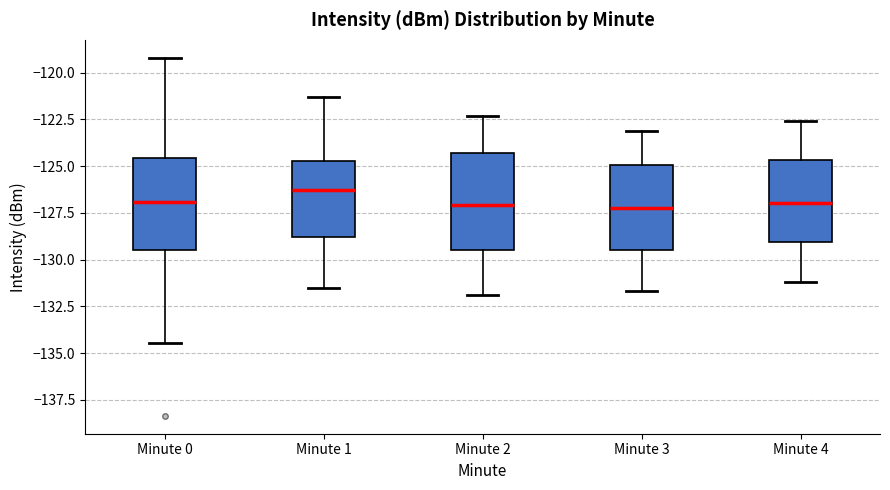

Which box's median line is the highest?

Minute 1